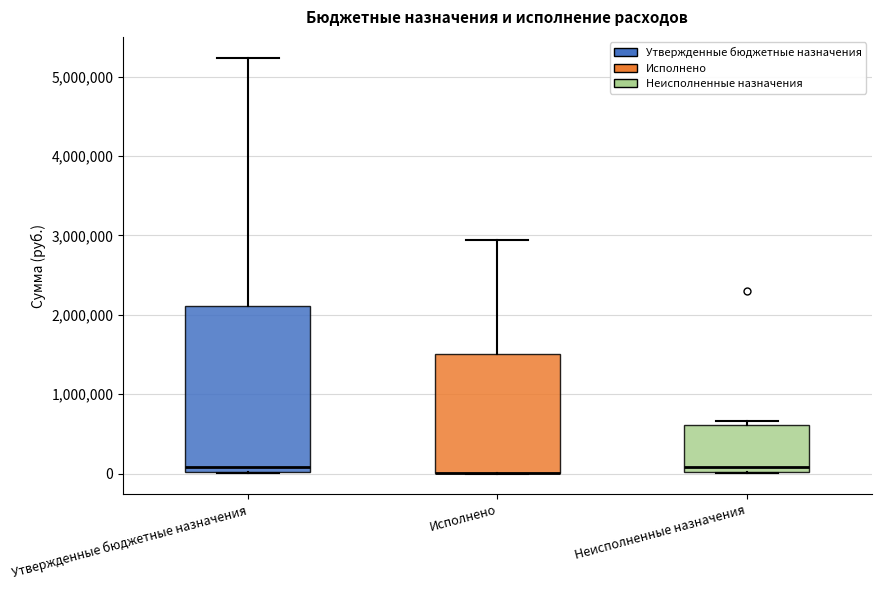

Which box is the tallest, from its lower edge to its upper edge?

Утвержденные бюджетные назначения